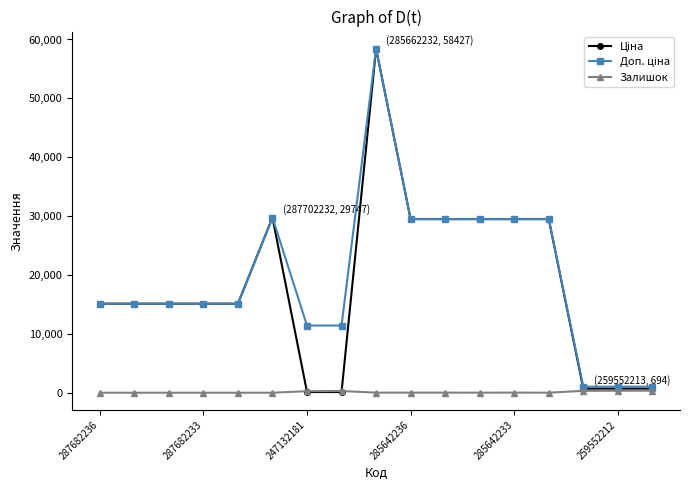

Does the chart have visible grid lines?

No